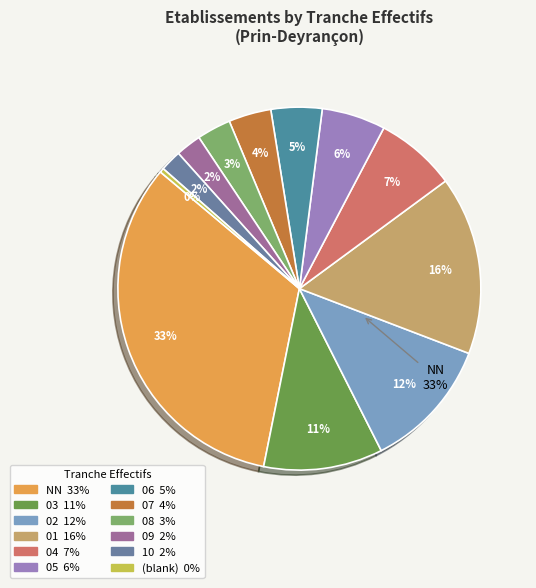

To the nearest percent, what is the difference between the largest and smallest slice percentages?

33%